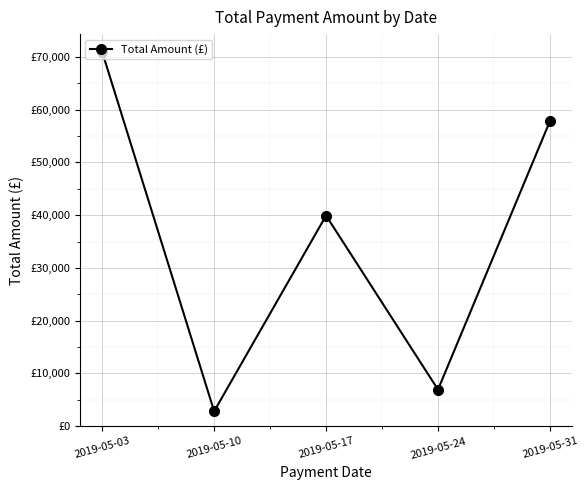

Where is the first local minimum?

2019-05-10